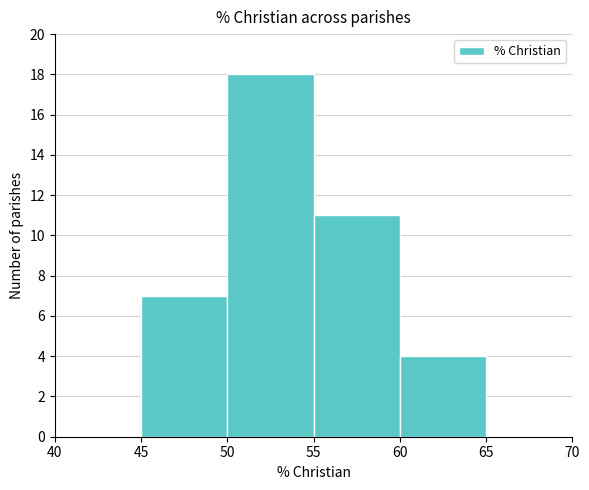

Over which range of the x-axis is the bar tallest?

50 to 55